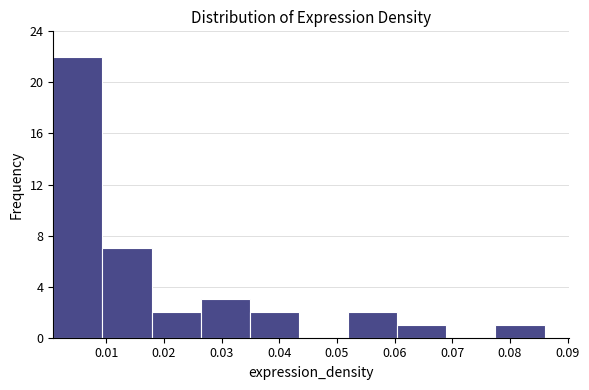

What is the height of the bar covering 0.001 to 0.009 on the x-axis? Neither the bar edges nor the heights are printed on the chart, so give them approximately, as read against the axes.

22